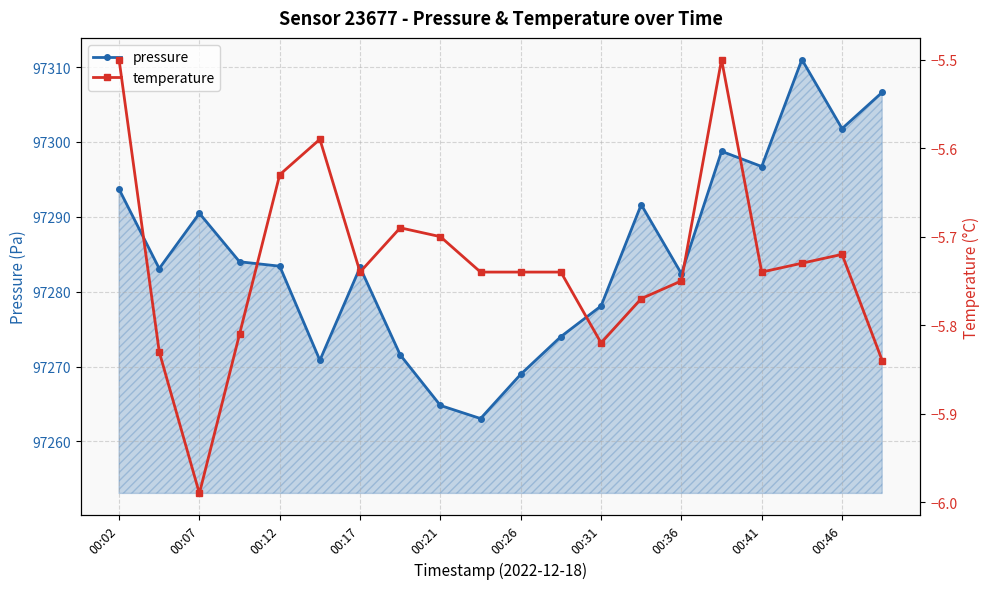

At how many categories does at least one series exceed 10653?

20